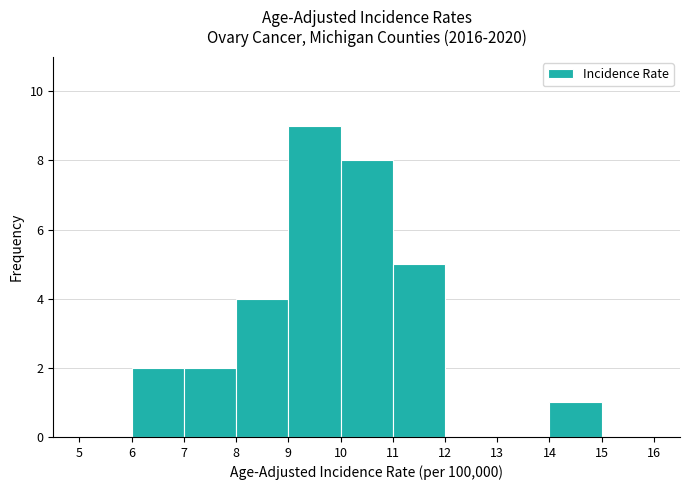

Reading left to right, list every bar in this chart as the range it spans on the x-axis followed by its height. The values are not printed on the chart, so give them approximately, as read against the axis.

5 to 6: 0
6 to 7: 2
7 to 8: 2
8 to 9: 4
9 to 10: 9
10 to 11: 8
11 to 12: 5
12 to 13: 0
13 to 14: 0
14 to 15: 1
15 to 16: 0